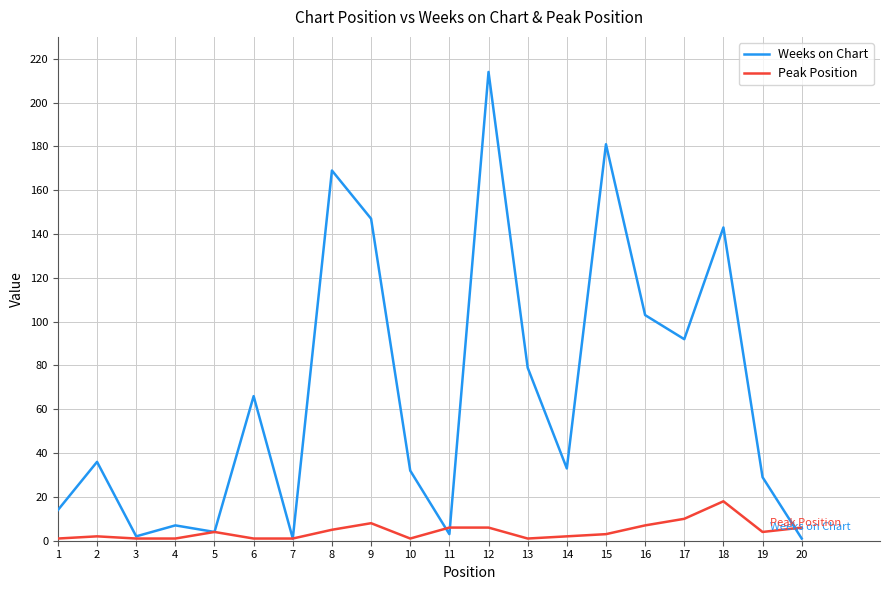

Which series has the largest total across all categories?

Weeks on Chart